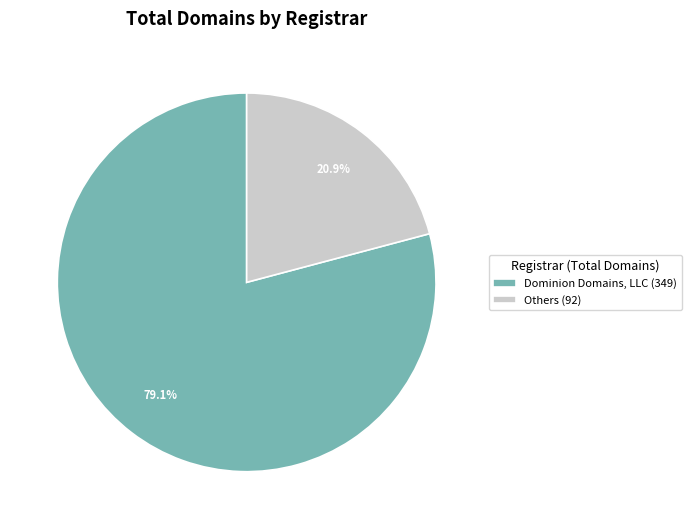

Which slice is the smallest?

Others (92)